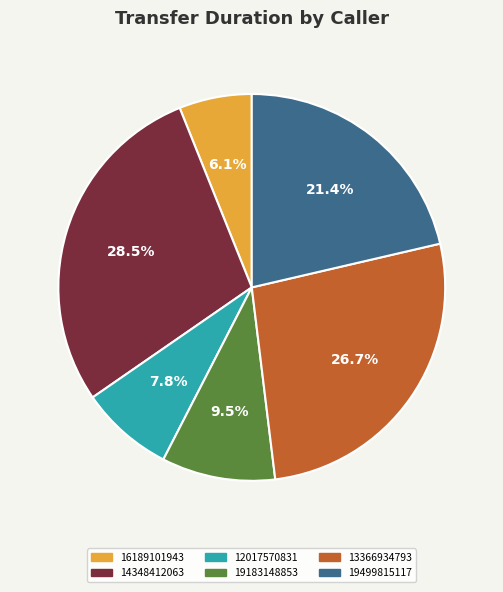

The 12017570831 slice represents 8% of the pie. True or false?

True